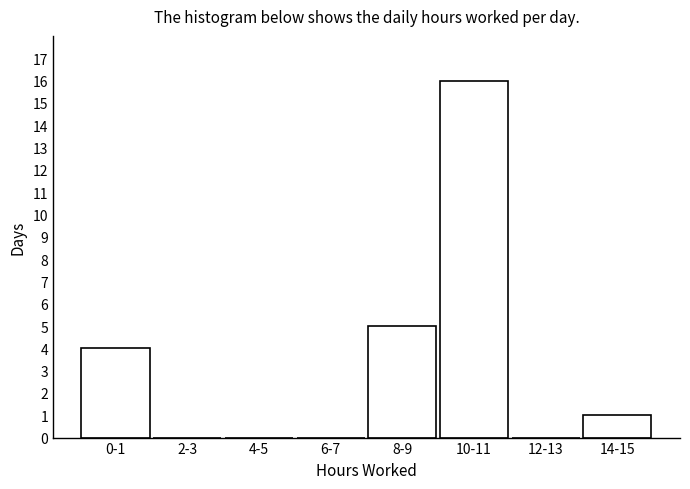

Reading left to right, transcribe all the data shown in this chart.

0-1=4	2-3=0	4-5=0	6-7=0	8-9=5	10-11=16	12-13=0	14-15=1